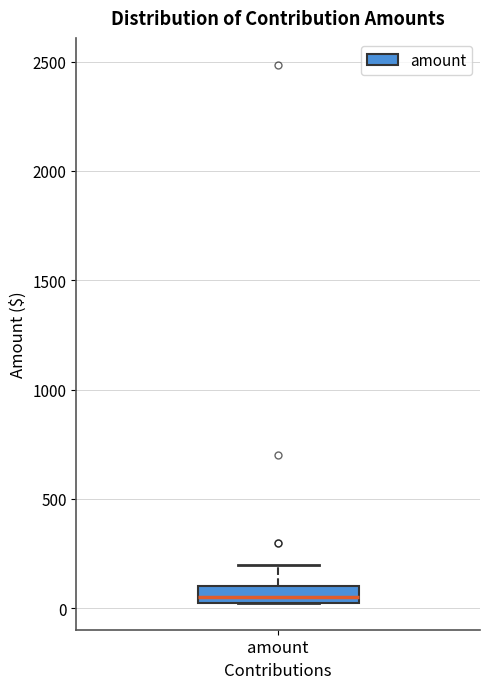

Transcribe this box plot: give where the median line is, the range the box spans, and where the two whiskers end, as read against the y-axis. The values are not printed on the chart, so give them approximately, as read against the axis.

median 50 (just above the box's lower edge), box 50 to 100, whiskers 50 to 200